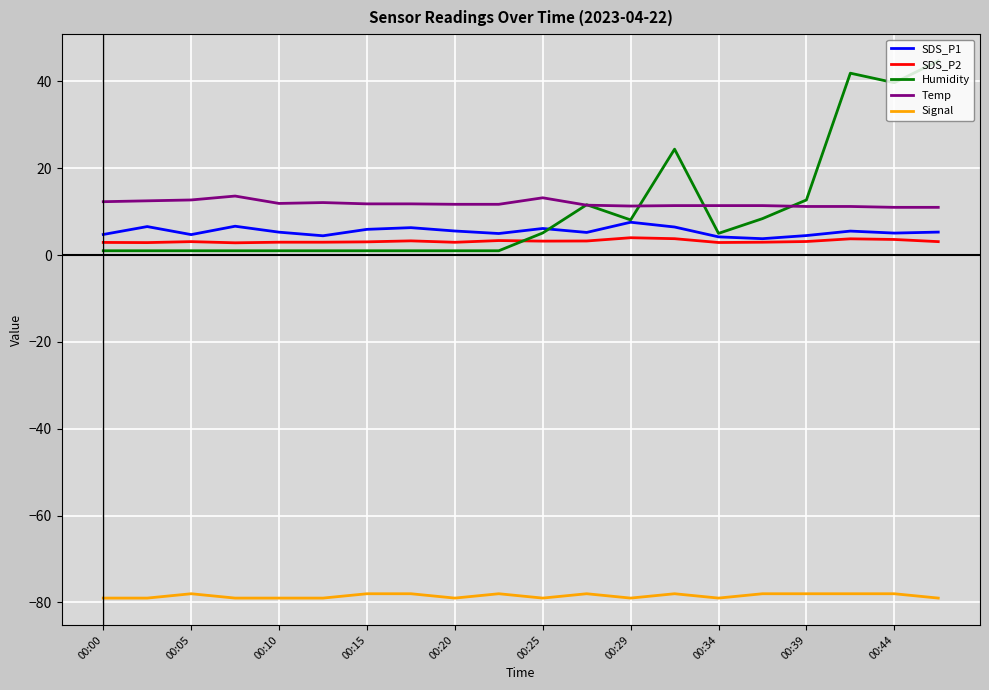

Which series has the widest spread of values?

Humidity